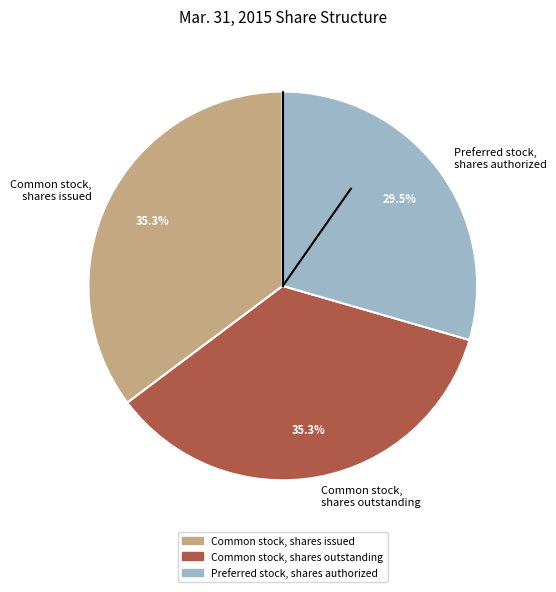

What portion of the pie excludes Common stock, shares outstanding?

64.7%